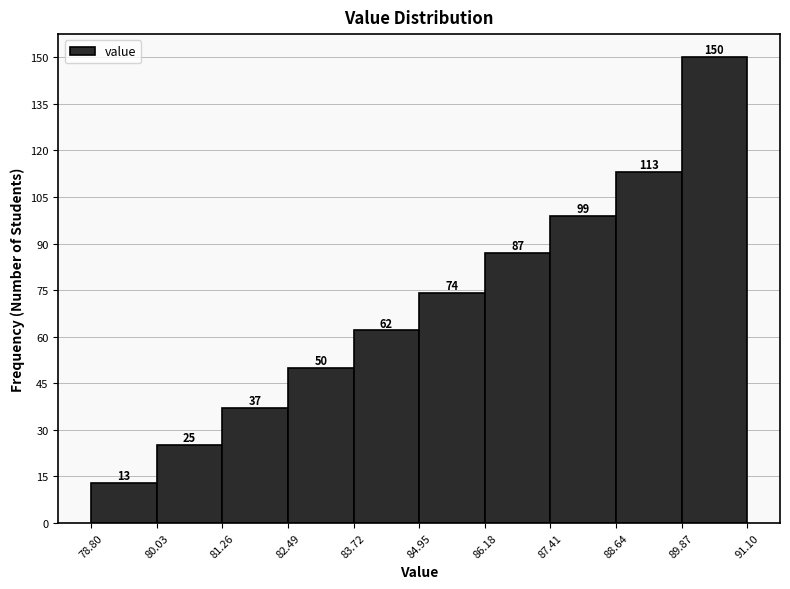

Which range on the x-axis has the tallest bar?

89.87 to 91.10